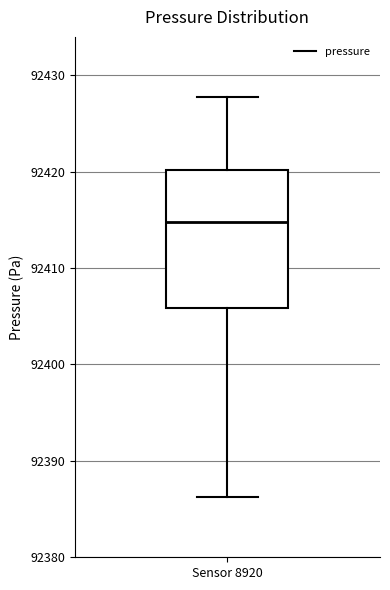

Transcribe this box plot: give where the median line is, the range the box spans, and where the two whiskers end, as read against the y-axis. The values are not printed on the chart, so give them approximately, as read against the axis.

median 92415, box 92406 to 92420, whiskers 92386 to 92428